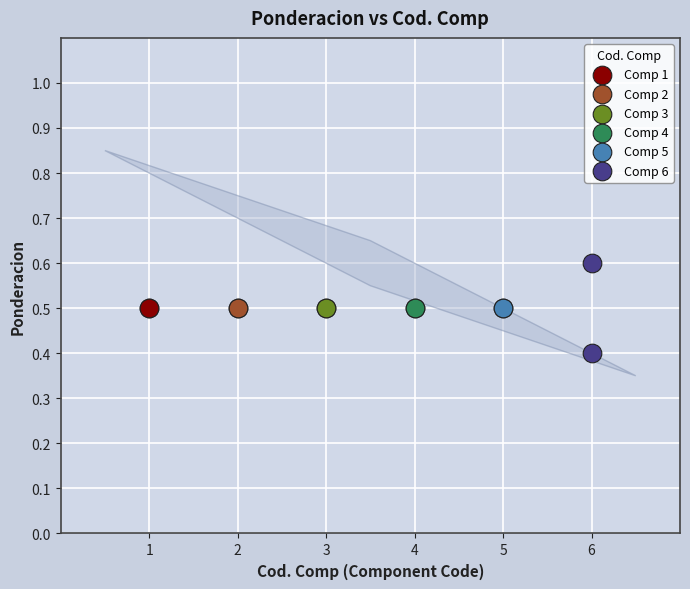

What are all the series names shown in the legend?

Comp 1, Comp 2, Comp 3, Comp 4, Comp 5, Comp 6